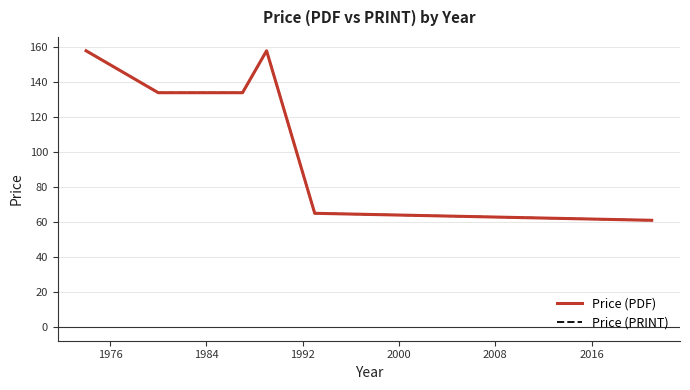

What are all the series names shown in the legend?

Price (PDF), Price (PRINT)